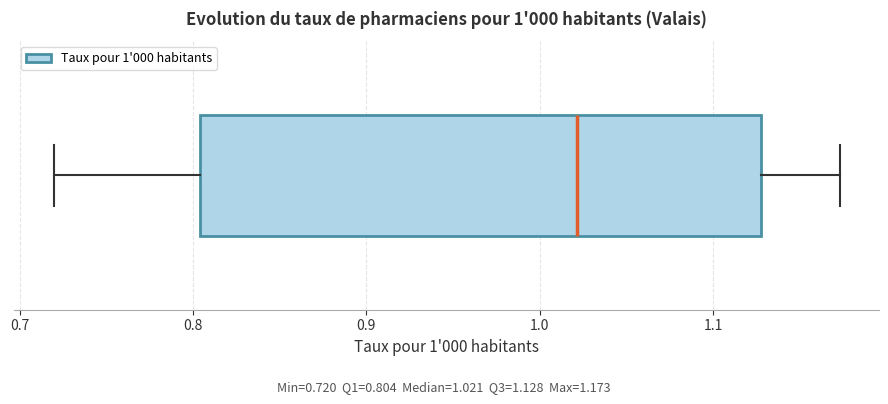

Read this box plot against the x-axis: the position of the median line, the range covered by the box, and the ends of both whiskers. The values are not printed on the chart, so give them approximately, as read against the axis.

median 1.02, box 0.80 to 1.13, whiskers 0.72 to 1.17